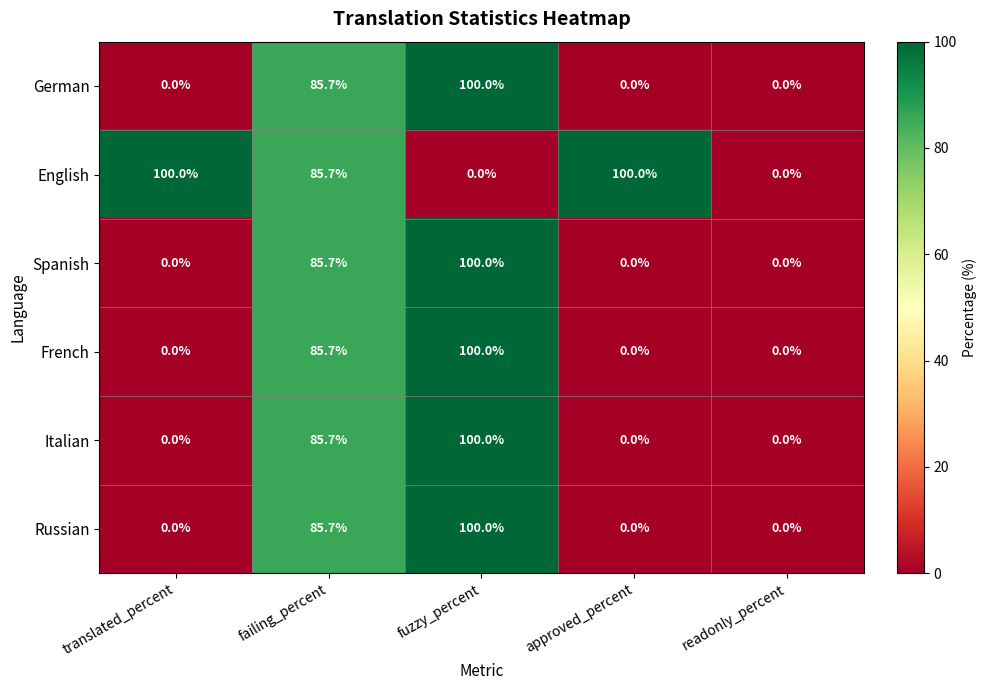

At which category is the sum across all series the highest?

failing_percent